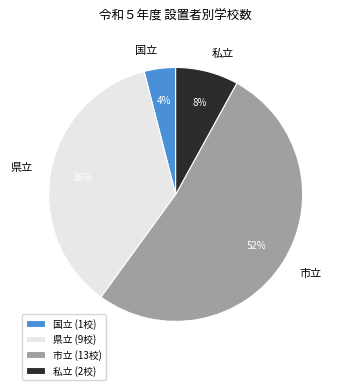

What is the smallest slice in the pie chart?

国立